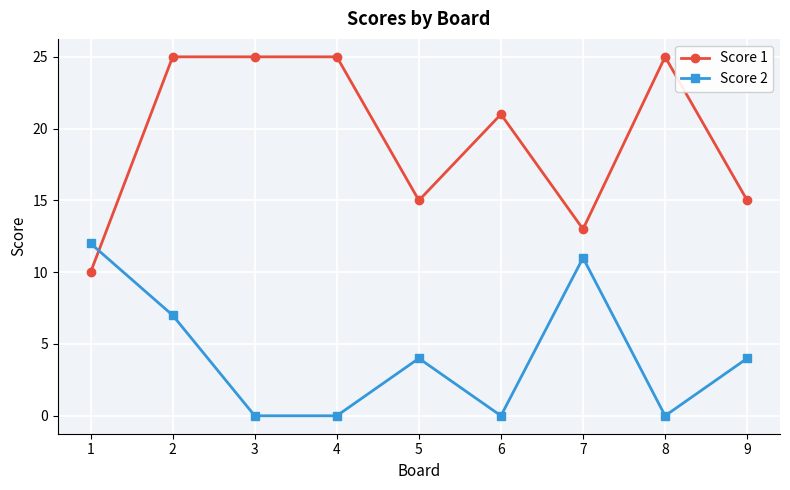

Which series has the widest spread of values?

Score 1